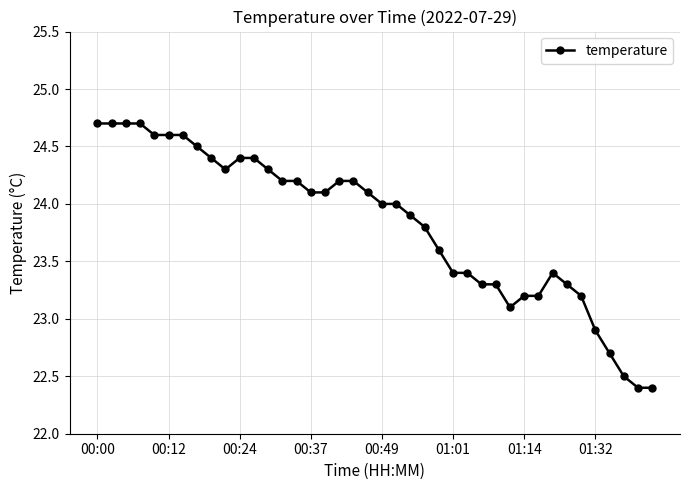

What is the value of the 39th point from the left?

22.4